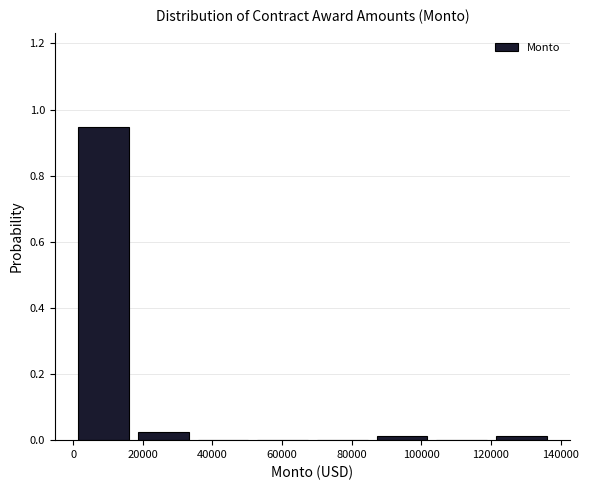

Reading left to right, transcribe this chart: for each bar, give the range it covers on the x-axis and its height. Neither the bar edges nor the heights are printed on the chart, so give them approximately, as read against the axes.

0 to 18000: 0.94
18000 to 34000: 0.02
34000 to 52000: 0
52000 to 68000: 0
68000 to 86000: 0
86000 to 102000: under 0.02
102000 to 120000: 0
120000 to 138000: under 0.02